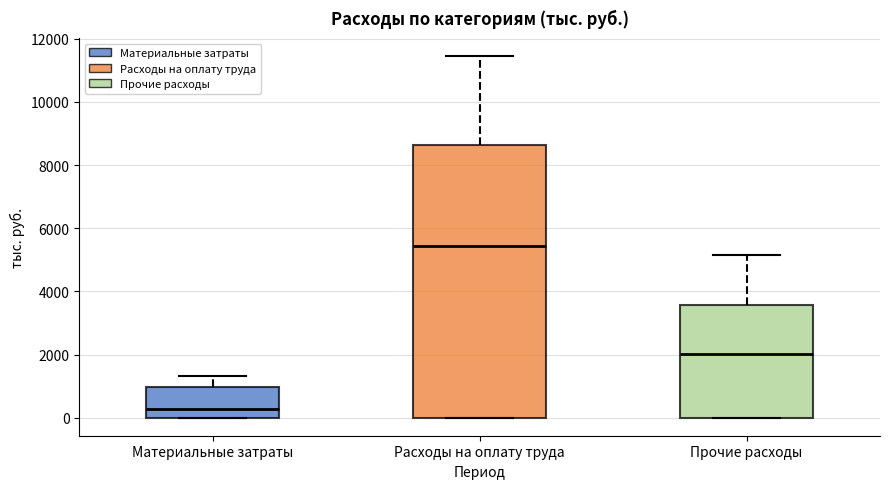

Which box's median line is the highest?

Расходы на оплату труда